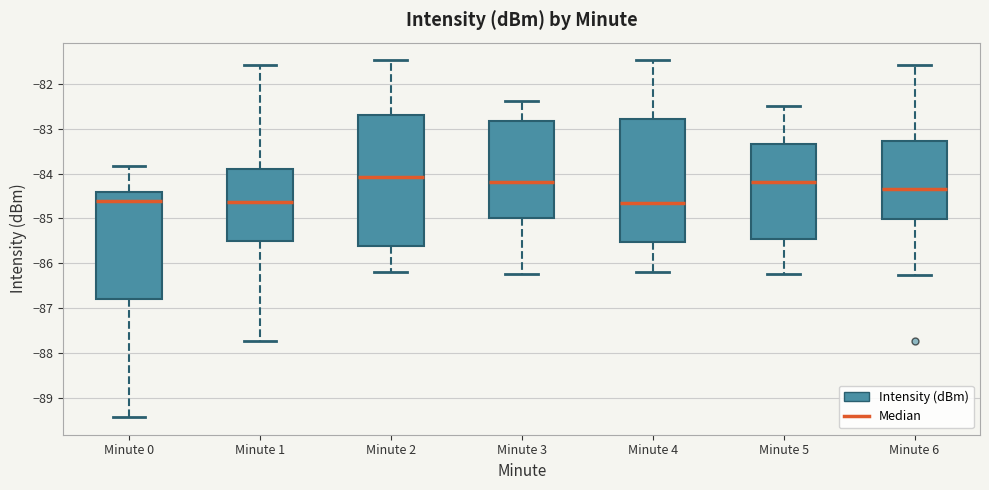

Reading left to right, read every box against the y-axis: the position of its median line, the range the box covers, and the ends of its whiskers. The values are not printed on the chart, so give them approximately, as read against the axis.

Minute 0: median -84.6, box -86.8 to -84.4, whiskers -89.4 to -83.8
Minute 1: median -84.6, box -85.5 to -83.9, whiskers -87.7 to -81.6
Minute 2: median -84.1, box -85.6 to -82.7, whiskers -86.2 to -81.5
Minute 3: median -84.2, box -85.0 to -82.8, whiskers -86.2 to -82.4
Minute 4: median -84.6, box -85.5 to -82.8, whiskers -86.2 to -81.5
Minute 5: median -84.2, box -85.5 to -83.3, whiskers -86.2 to -82.5
Minute 6: median -84.3, box -85.0 to -83.3, whiskers -86.3 to -81.6